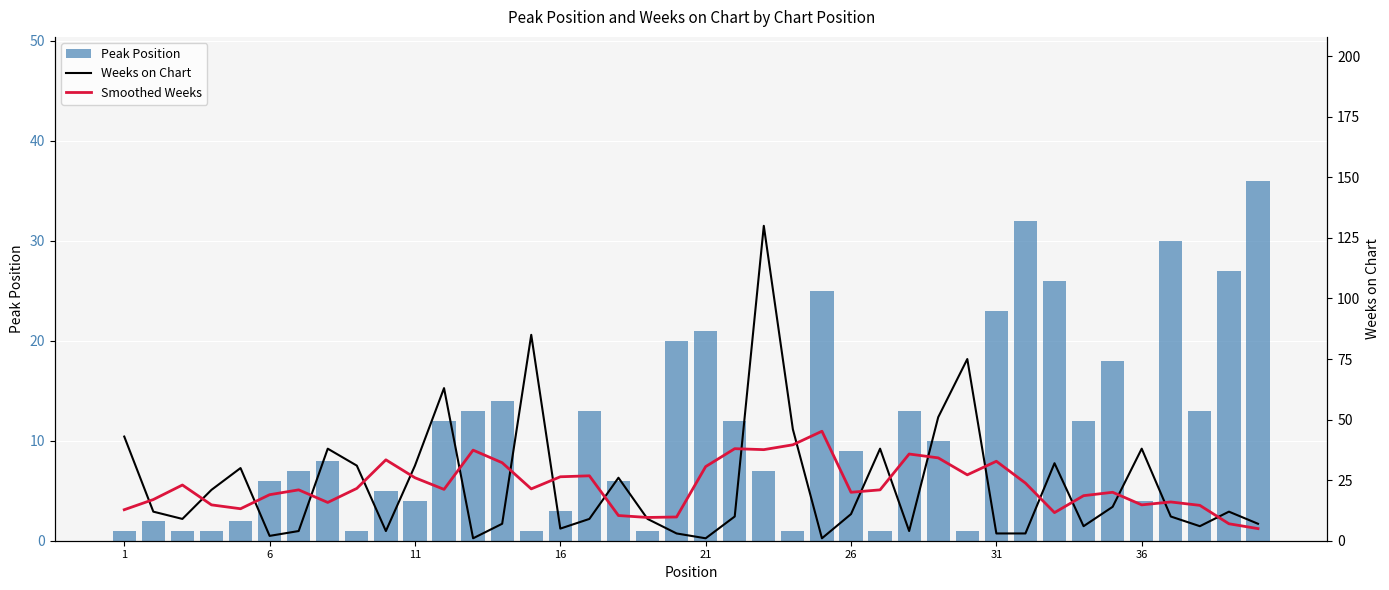

What is the value of the Weeks on Chart bar at the 35th from the left?

14.0